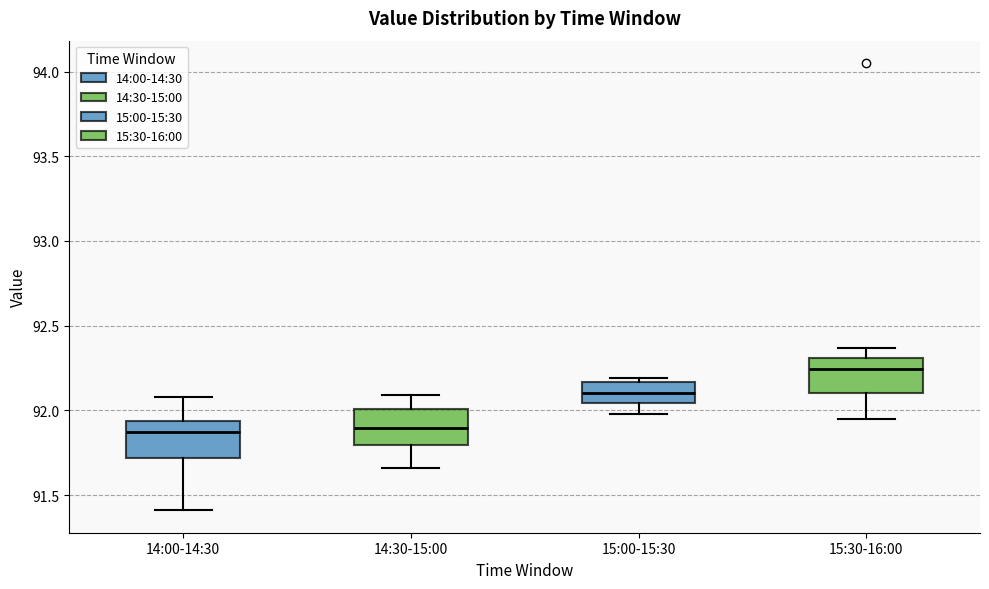

Where does the median line of the box for 15:00-15:30 sit on the y-axis? The values are not printed on the chart, so give them approximately, as read against the axis.

92.10